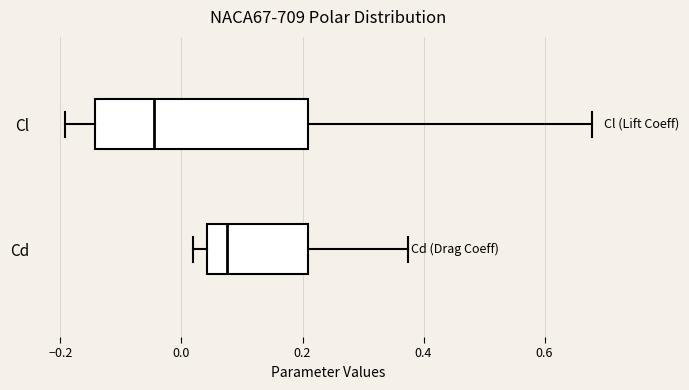

Reading bottom to top, transcribe this box plot: for each box, give where its median line is, the range the box spans, and where its two whiskers end, as read against the x-axis. The values are not printed on the chart, so give them approximately, as read against the axis.

Cd: median 0.08, box 0.04 to 0.20, whiskers 0.02 to 0.38
Cl: median -0.04, box -0.14 to 0.20, whiskers -0.20 to 0.68